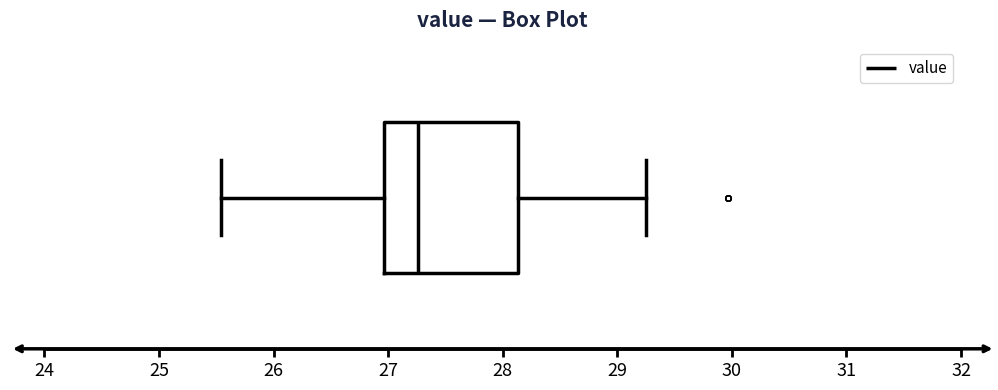

Transcribe this box plot: give where the median line is, the range the box spans, and where the two whiskers end, as read against the x-axis. The values are not printed on the chart, so give them approximately, as read against the axis.

median 27.3, box 27.0 to 28.1, whiskers 25.5 to 29.3